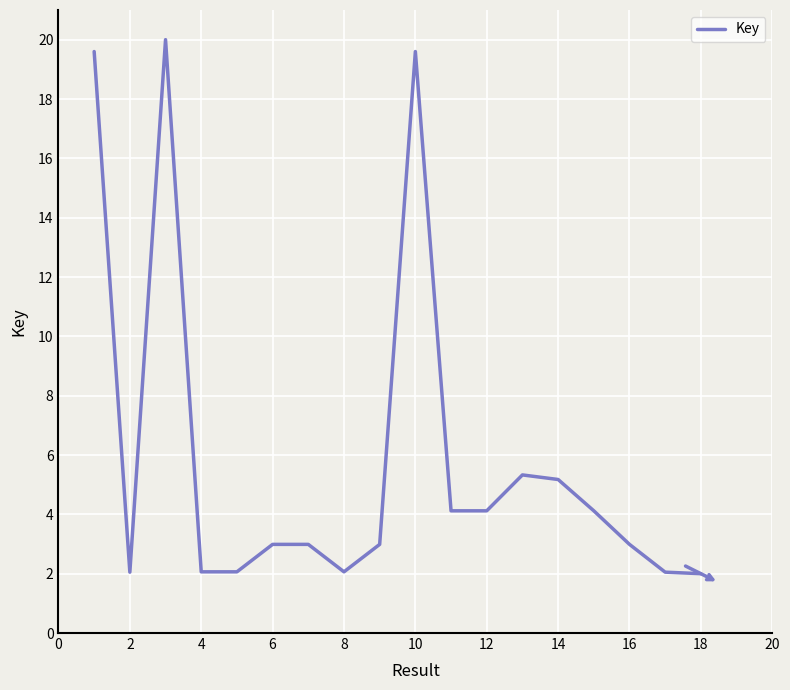

Does the chart display data point markers on the line(s)?

No